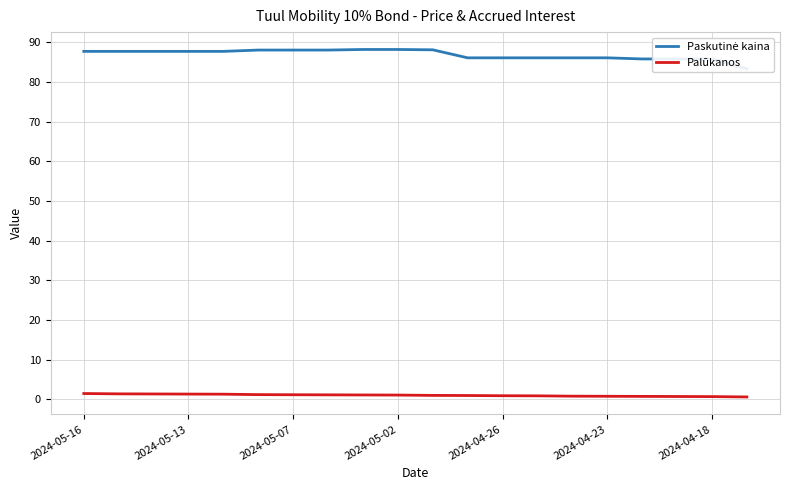

True or false: Palūkanos has a value of 1.7 at 2024-05-02.

False